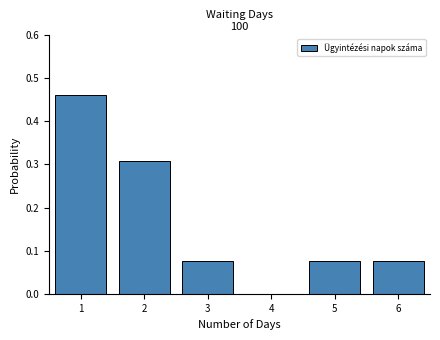

Reading left to right, list every bar in this chart as the range it spans on the x-axis followed by its height. The values are not printed on the chart, so give them approximately, as read against the axis.

0.5 to 1.5: 0.46
1.5 to 2.5: 0.31
2.5 to 3.5: 0.08
3.5 to 4.5: 0
4.5 to 5.5: 0.08
5.5 to 6.5: 0.08